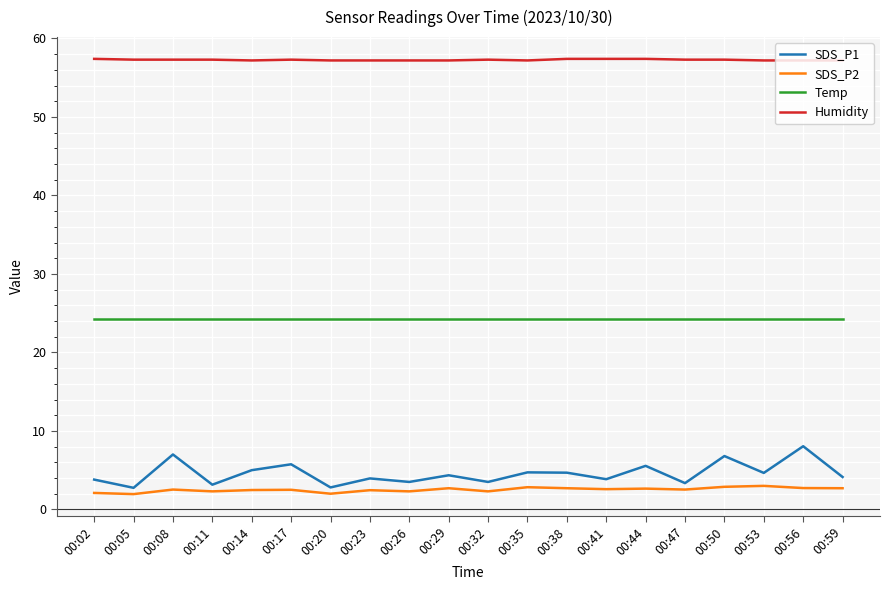

How many lines are shown in the chart?

4